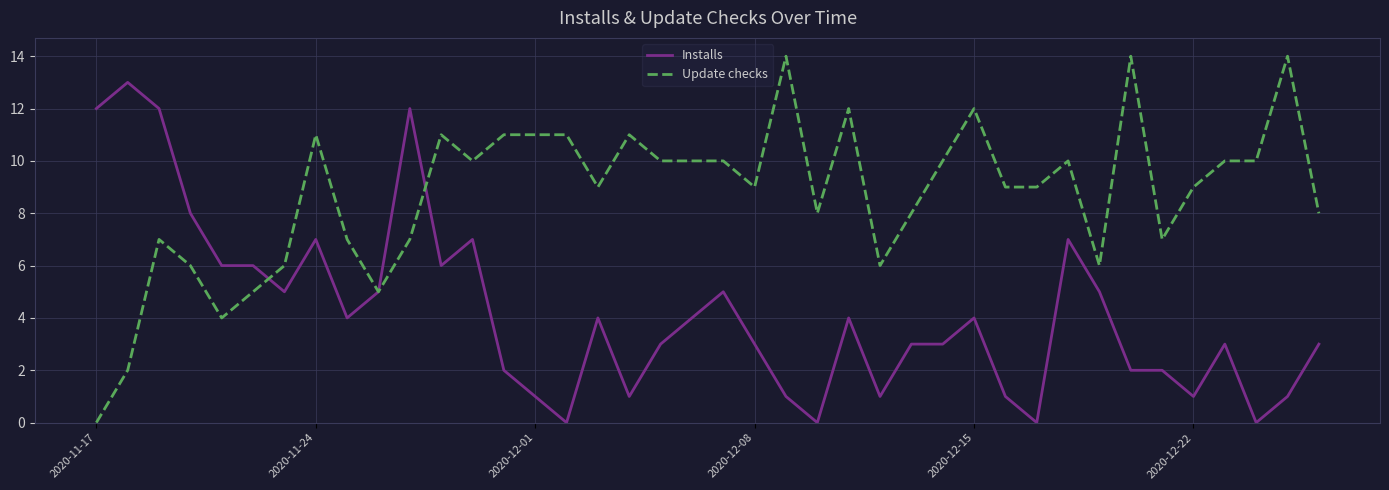

Which series has the widest spread of values?

Update checks